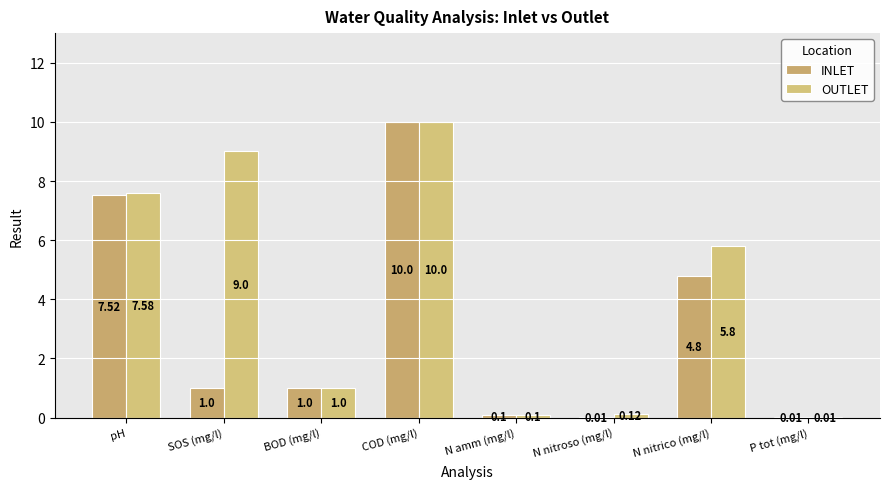

At how many categories does at least one series exceed 3?

4